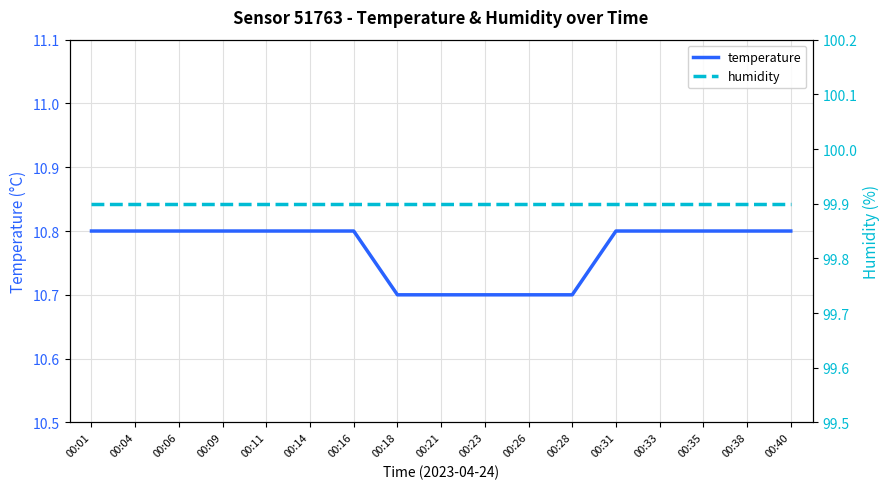

What is the total value across all series at 00:38?

110.7